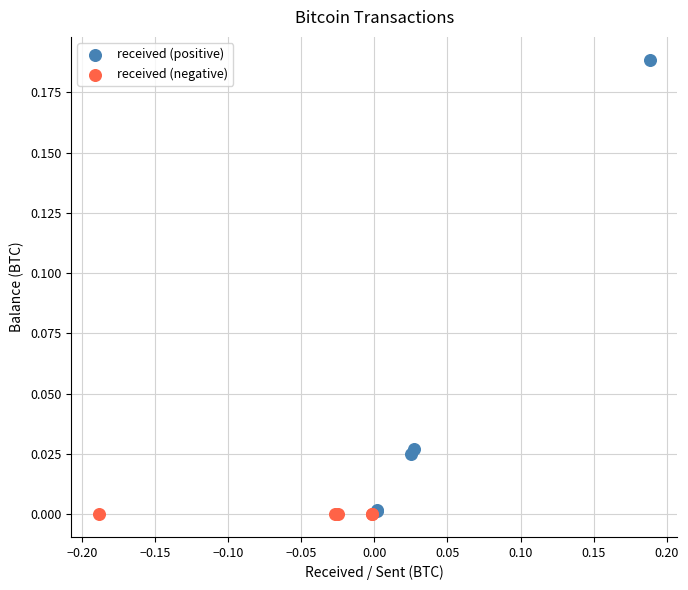

Which series reaches the maximum Y coordinate?

received (positive)